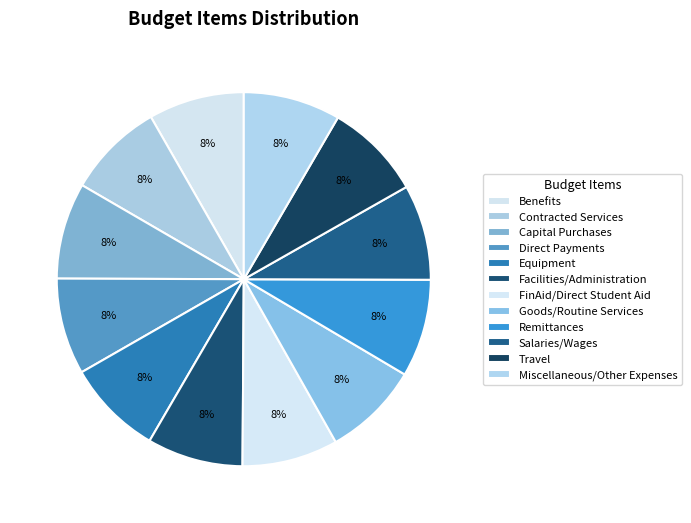

To the nearest percent, what is the combined percentage of Remittances and Direct Payments?

17%